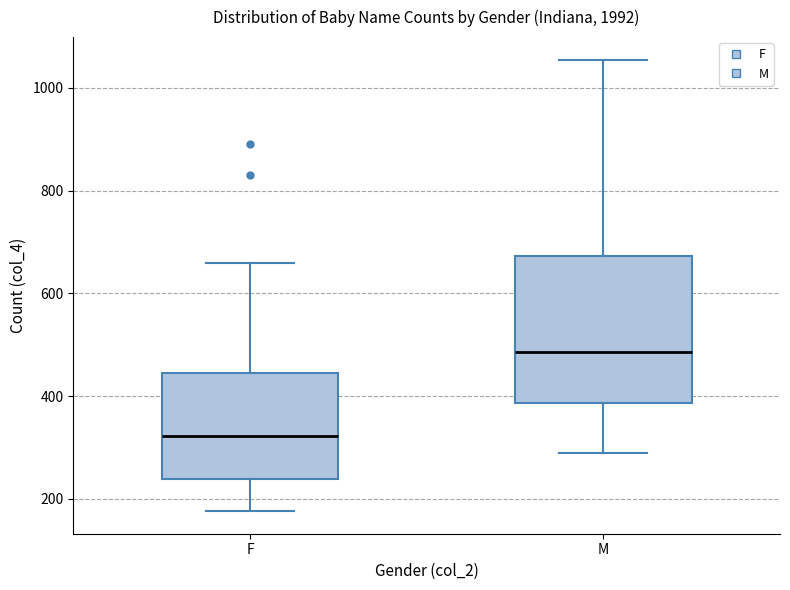

Which box has the lowest median line?

F